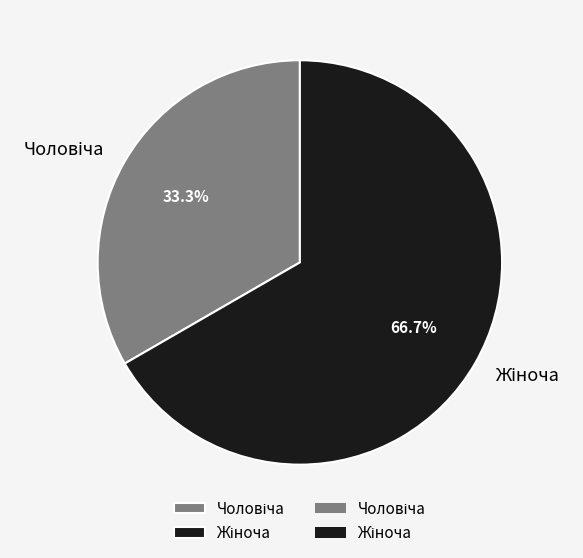

Is there a majority slice in this chart?

Yes